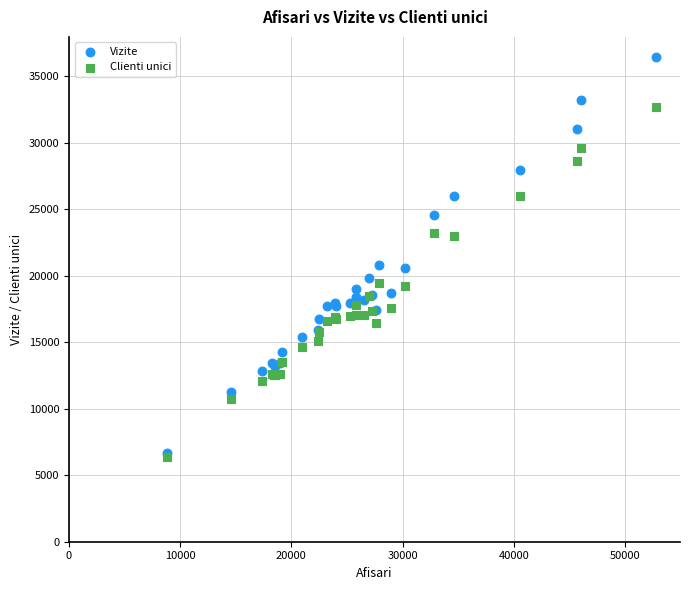

Which series reaches the minimum Y coordinate?

Clienti unici